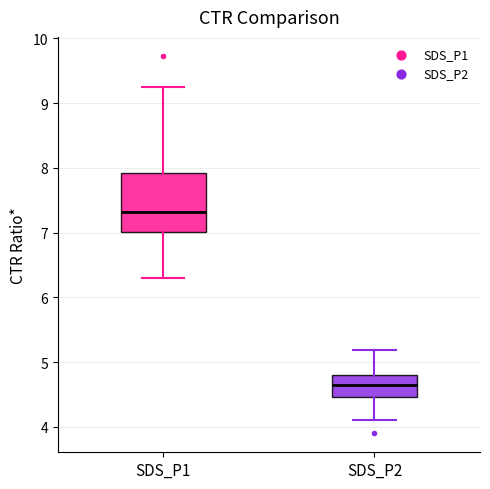

Reading left to right, read every box against the y-axis: the position of its median line, the range the box covers, and the ends of its whiskers. The values are not printed on the chart, so give them approximately, as read against the axis.

SDS_P1: median 7.3, box 7.0 to 7.9, whiskers 6.3 to 9.3
SDS_P2: median 4.7, box 4.5 to 4.8, whiskers 4.1 to 5.2